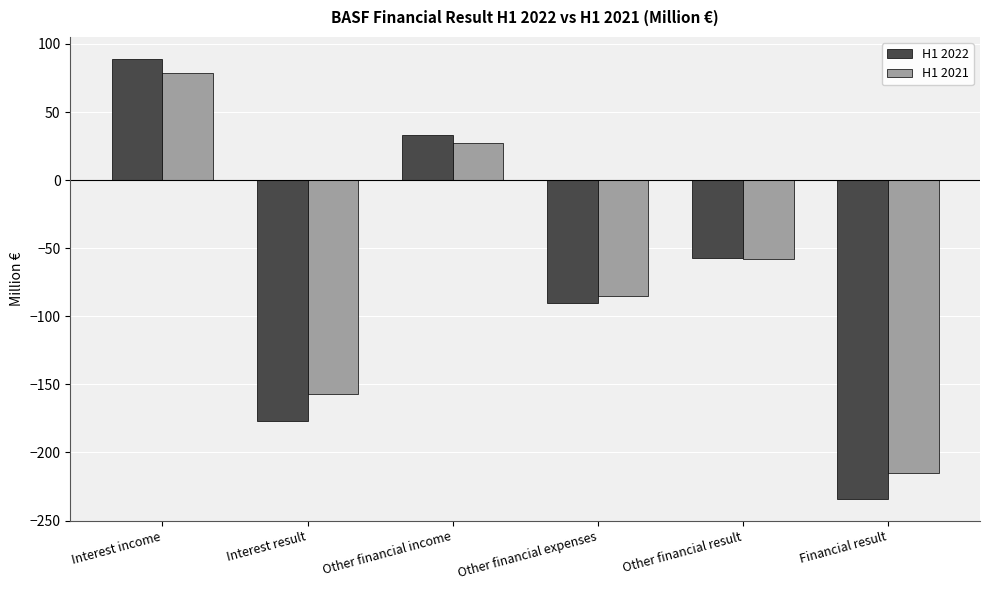

Does the chart contain any negative values?

Yes